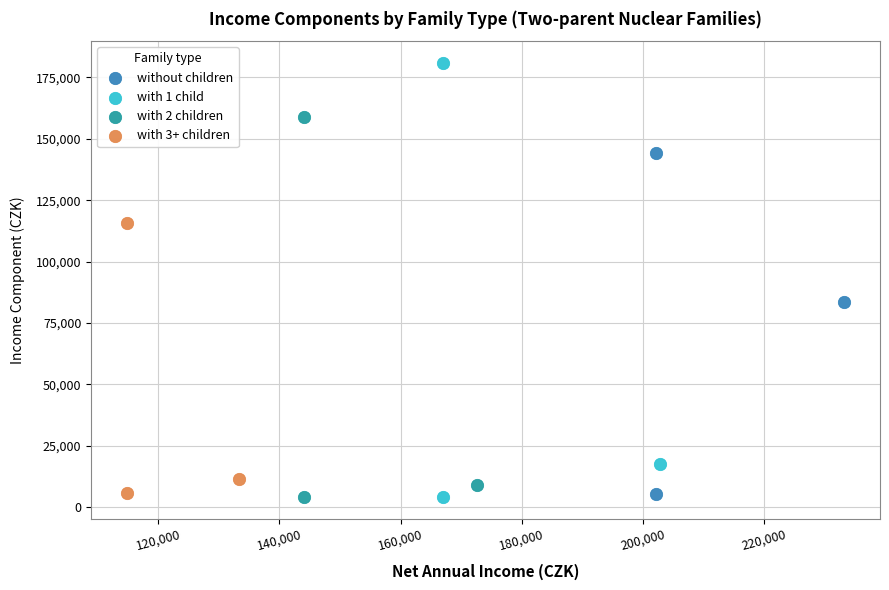

Which series contains the highest Y value?

with 1 child